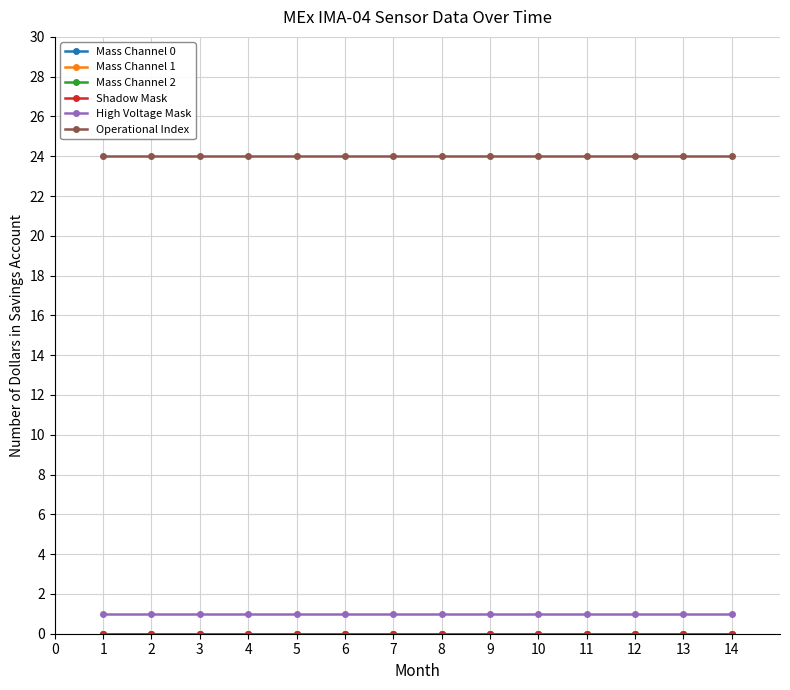

True or false: Mass Channel 2 and Operational Index intersect in this chart.

False